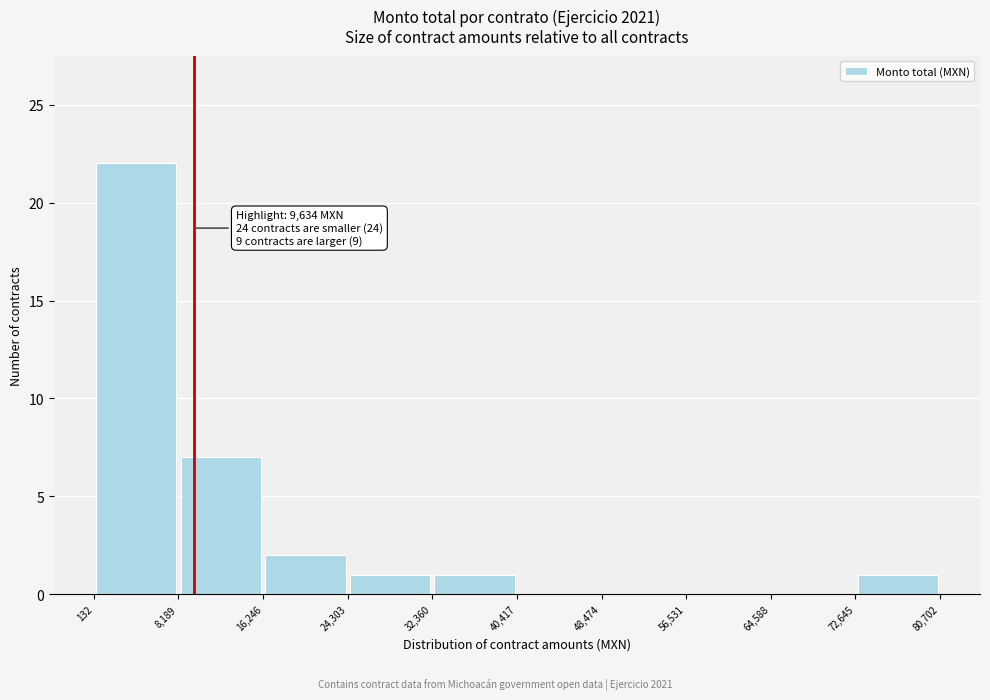

Which range on the x-axis has the tallest bar?

132 to 8,189